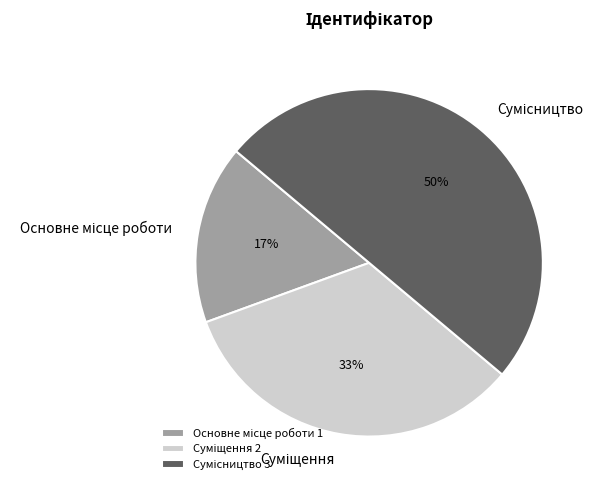

To the nearest percent, what is the difference between the largest and smallest slice percentages?

33%